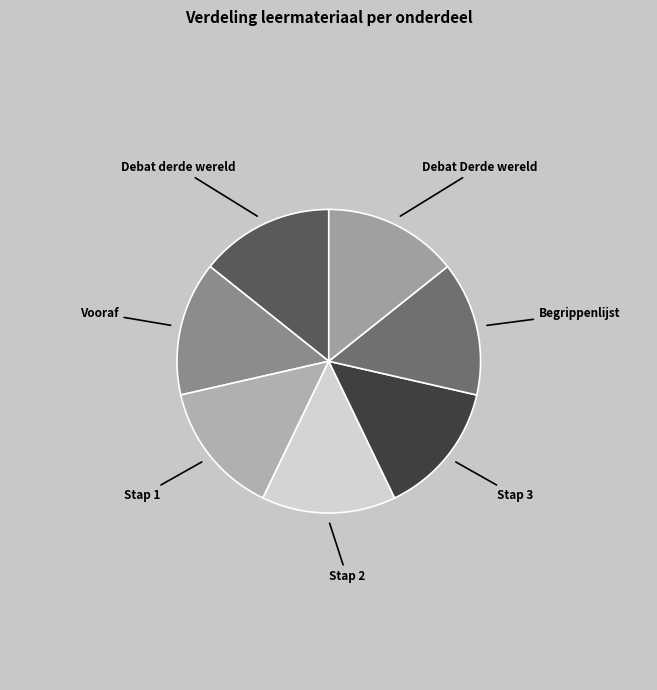

Count the number of slices in the pie.

7